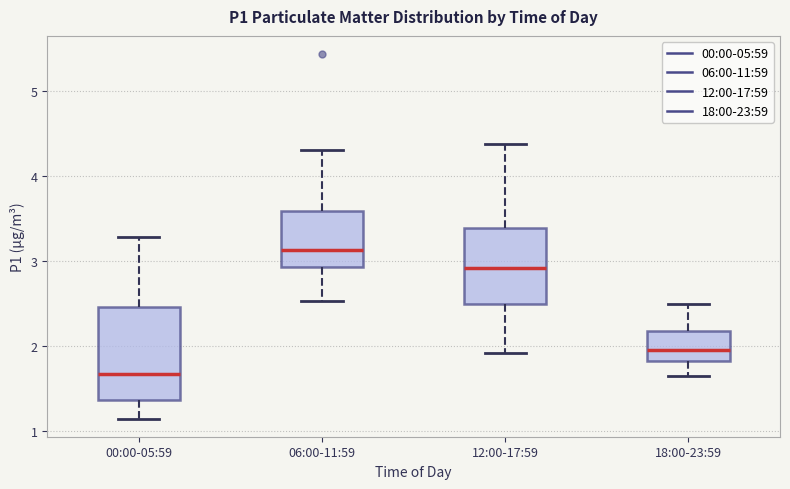

Reading left to right, transcribe this box plot: for each box, give where its median line is, the range the box spans, and where its two whiskers end, as read against the y-axis. The values are not printed on the chart, so give them approximately, as read against the axis.

00:00-05:59: median 1.7, box 1.4 to 2.5, whiskers 1.2 to 3.3
06:00-11:59: median 3.1, box 2.9 to 3.6, whiskers 2.5 to 4.3
12:00-17:59: median 2.9, box 2.5 to 3.4, whiskers 1.9 to 4.4
18:00-23:59: median 2.0, box 1.8 to 2.2, whiskers 1.7 to 2.5